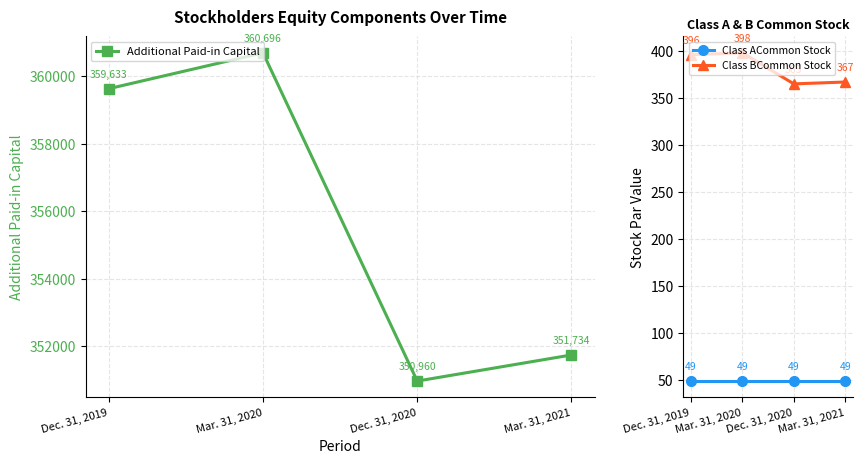

Is it true that Additional Paid-in Capital equals 351734 at Mar. 31, 2021?

True